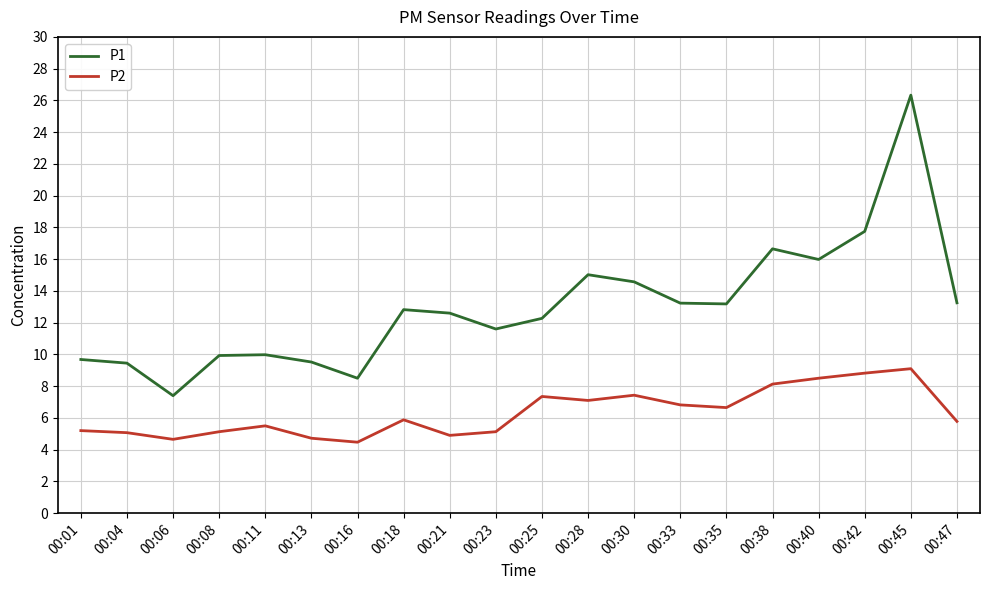

List the series in order of their peak value, highest first.

P1, P2